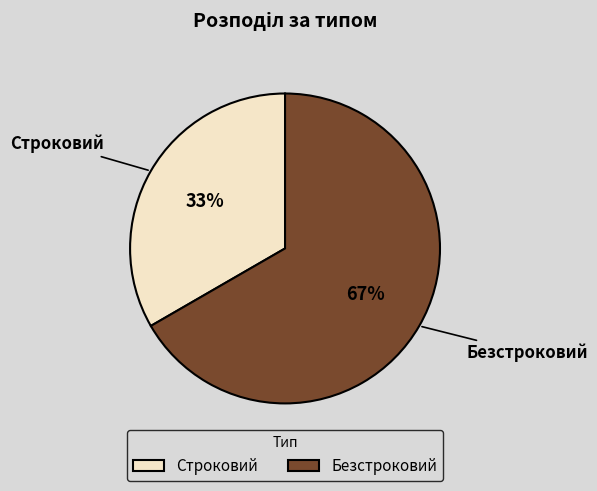

True or false: Строковий accounts for 33% of the total.

True